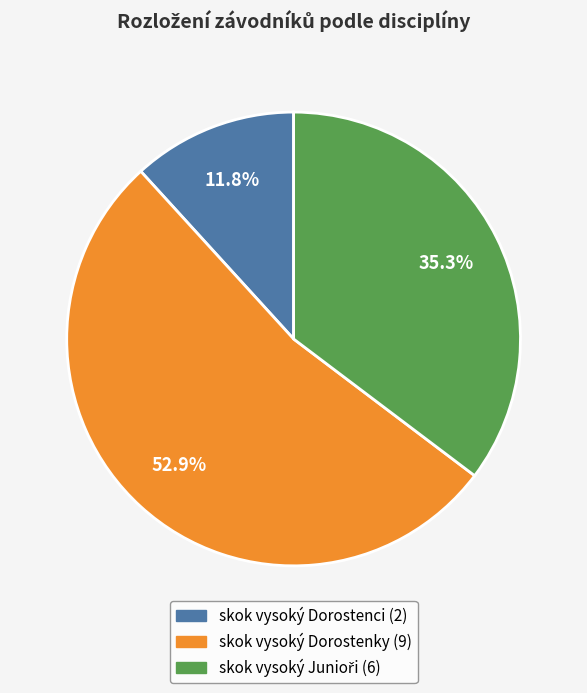

Which category has the biggest portion of the pie?

skok vysoký Dorostenky